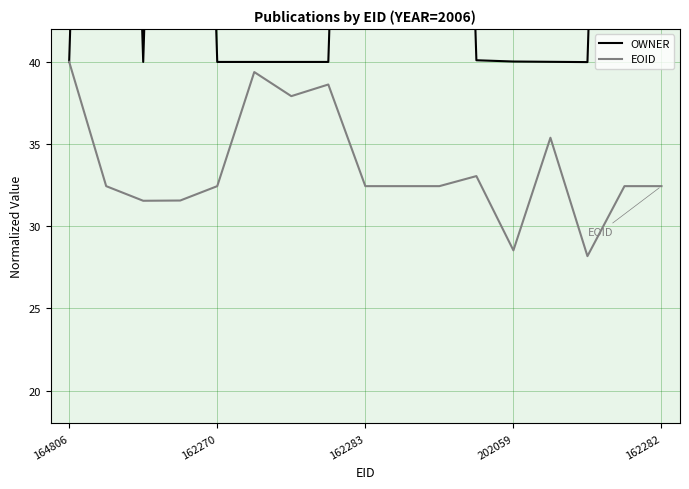

What is the highest value of the EOID series?

40.0